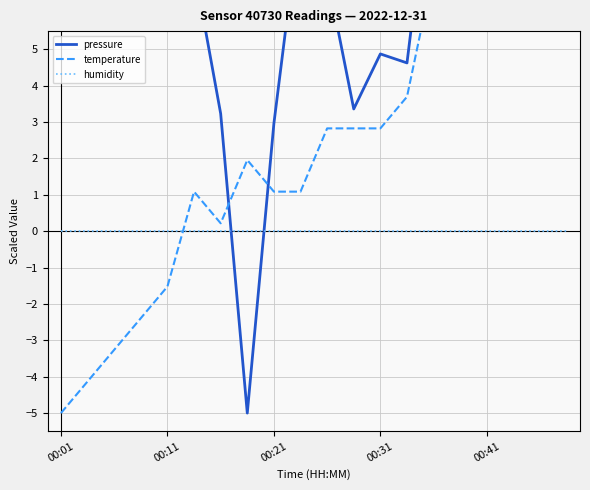

The value of humidity at 7 is 0.0. True or false?

True